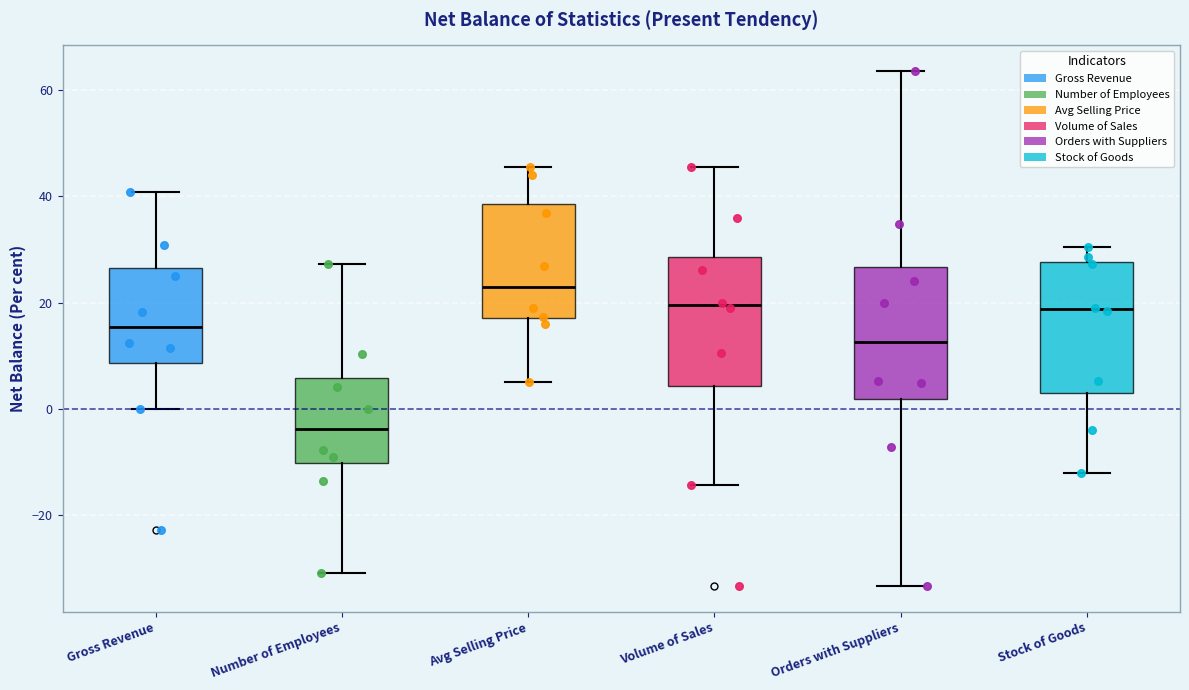

Which box has the highest median line?

Avg Selling Price